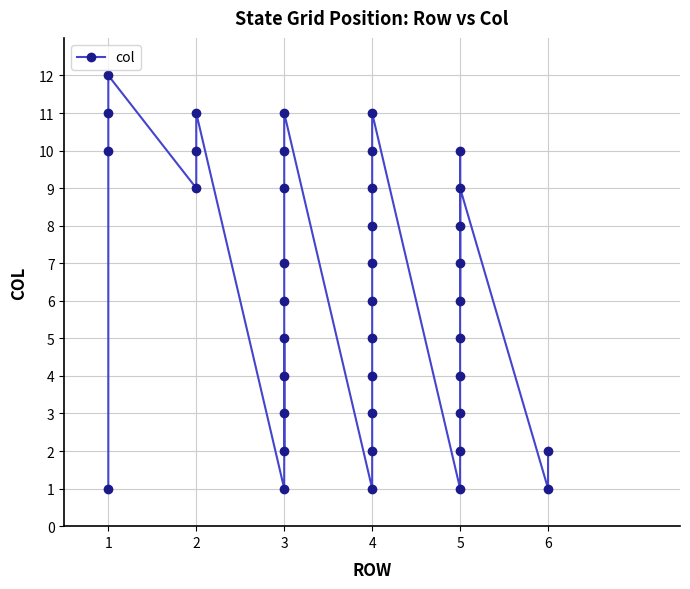

Reading left to right, list all the values displayed in this chart.

1	10	11	12	9	10	11	1	3	4	5	2	6	7	9	10	11	1	2	3	4	5	6	7	8	9	10	11	1	2	3	4	5	10	6	7	8	9	1	2